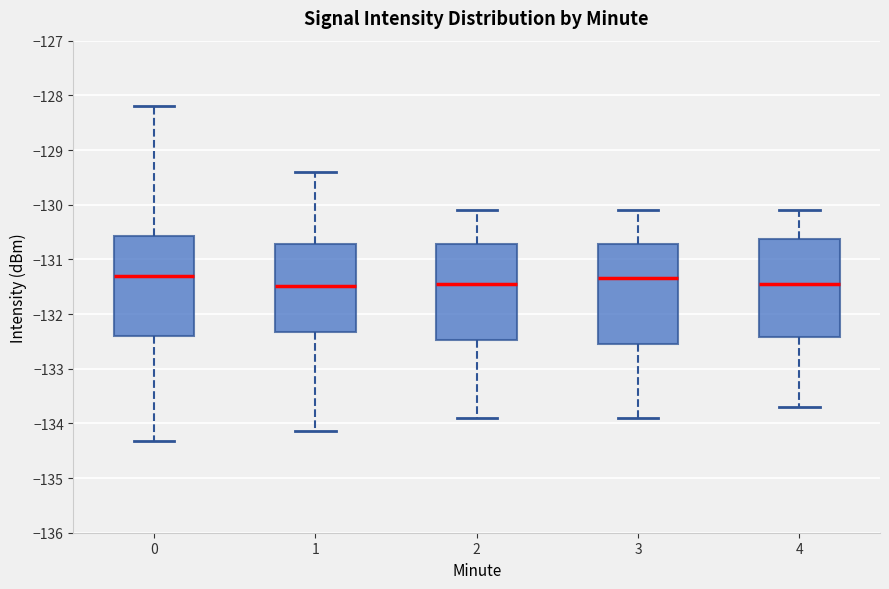

Reading left to right, transcribe this box plot: for each box, give where its median line is, the range the box spans, and where its two whiskers end, as read against the y-axis. The values are not printed on the chart, so give them approximately, as read against the axis.

0: median -131.3, box -132.4 to -130.6, whiskers -134.3 to -128.2
1: median -131.5, box -132.3 to -130.7, whiskers -134.1 to -129.4
2: median -131.4, box -132.5 to -130.7, whiskers -133.9 to -130.1
3: median -131.3, box -132.5 to -130.7, whiskers -133.9 to -130.1
4: median -131.4, box -132.4 to -130.6, whiskers -133.7 to -130.1